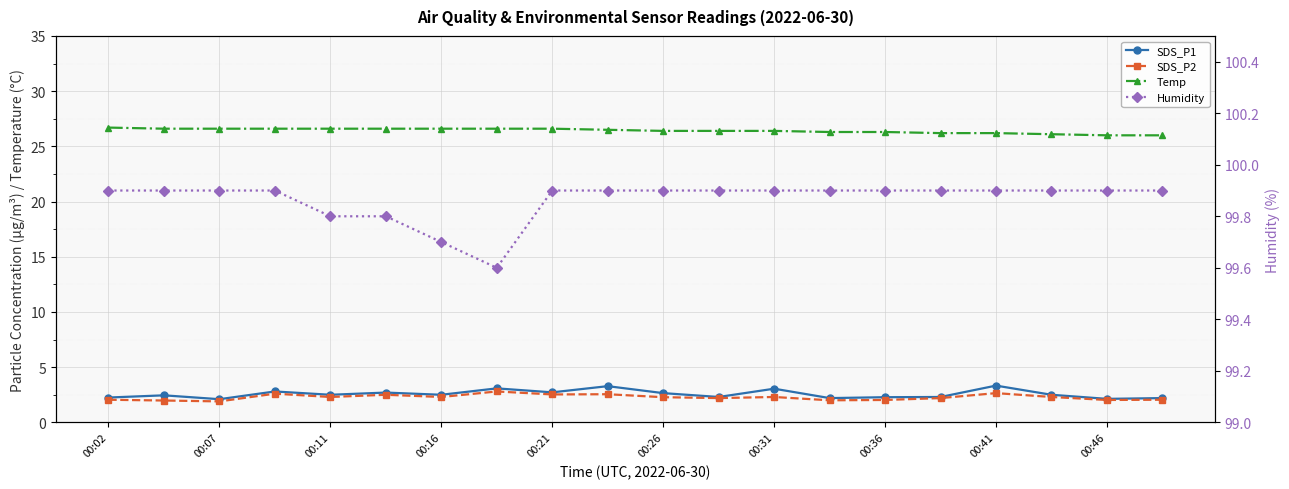

True or false: SDS_P1 has more than 1 interior local peaks.

True